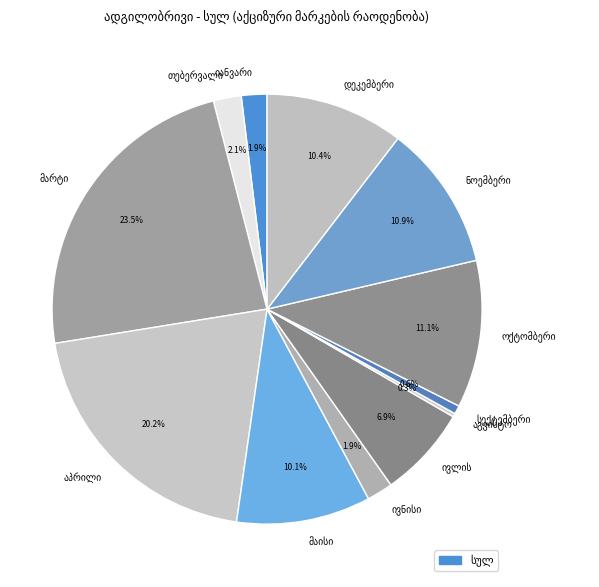

Is there any slice that represents more than half of the pie?

No